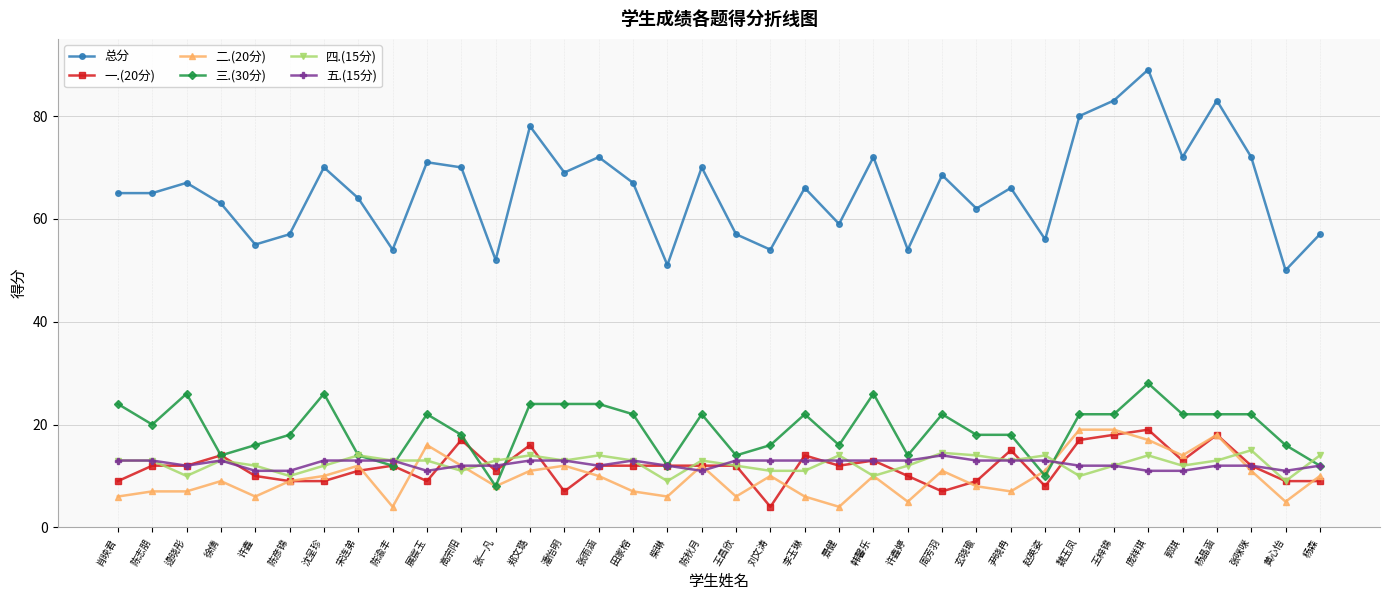

What is the sum of all 五.(15分) values?

445.0